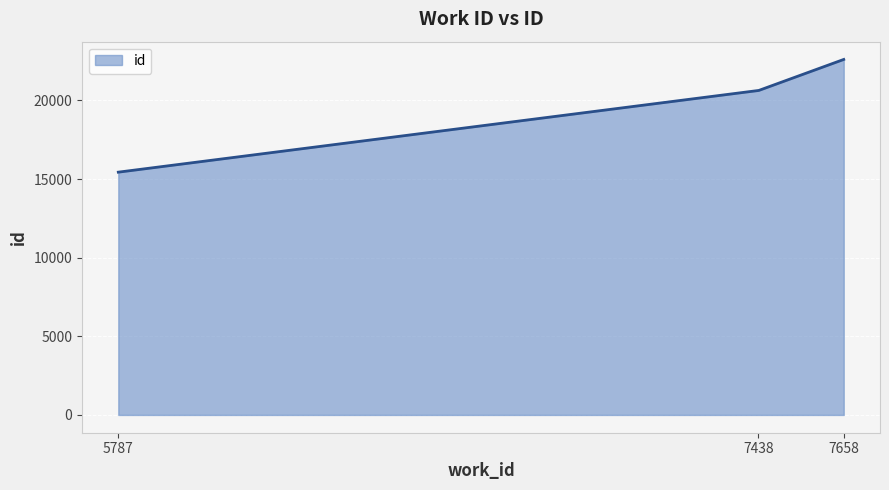

What is the maximum value shown in the chart?

22610.0